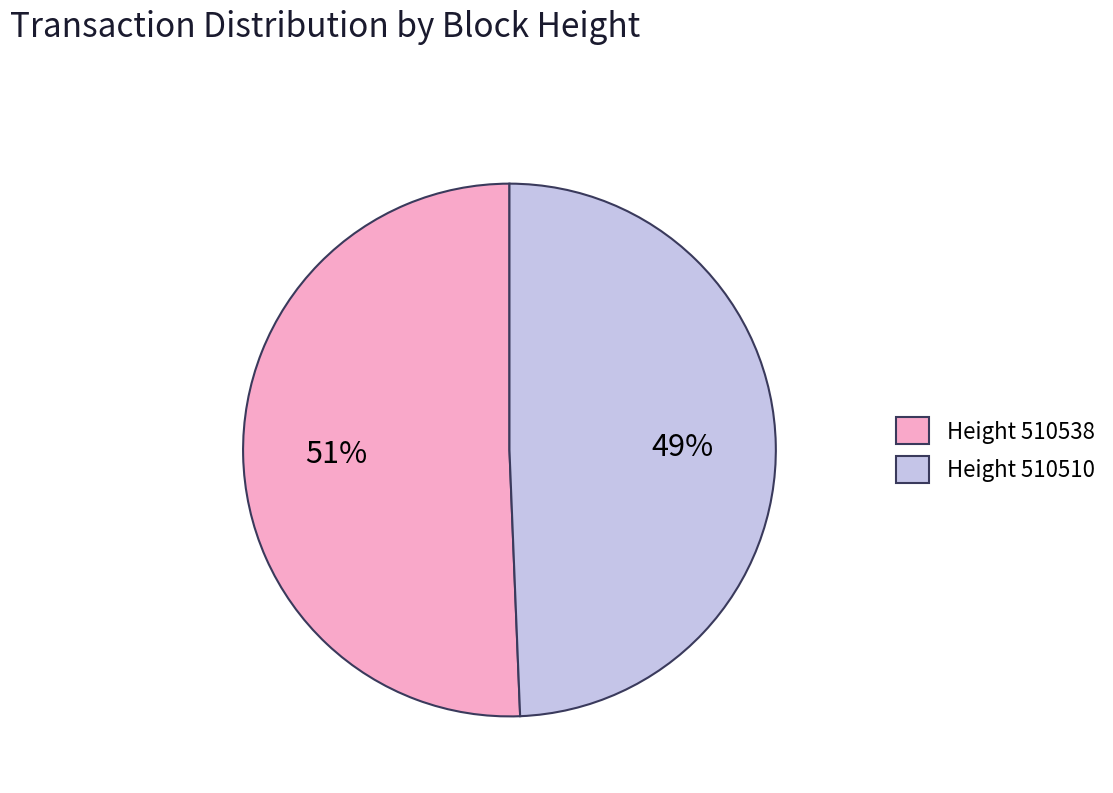

Which slice represents more than half of the pie?

Height 510538